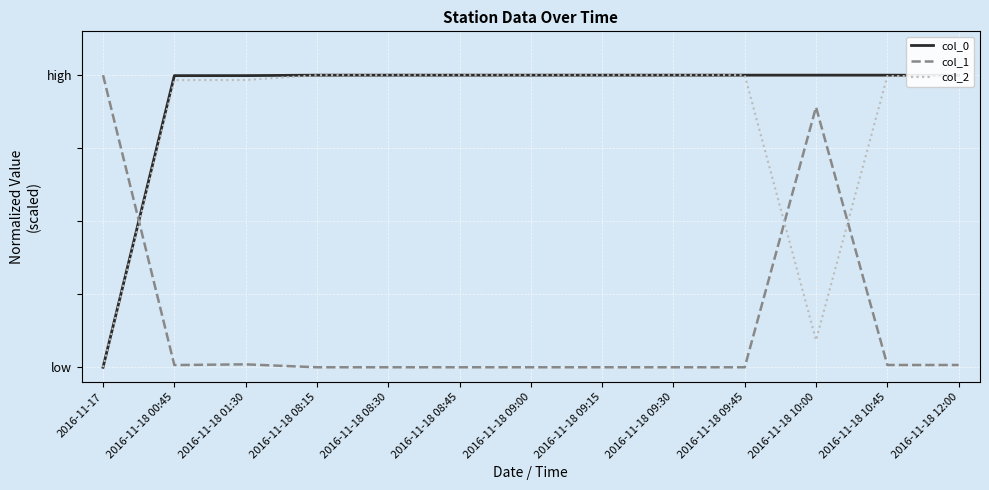

Does the chart display data point markers on the line(s)?

No